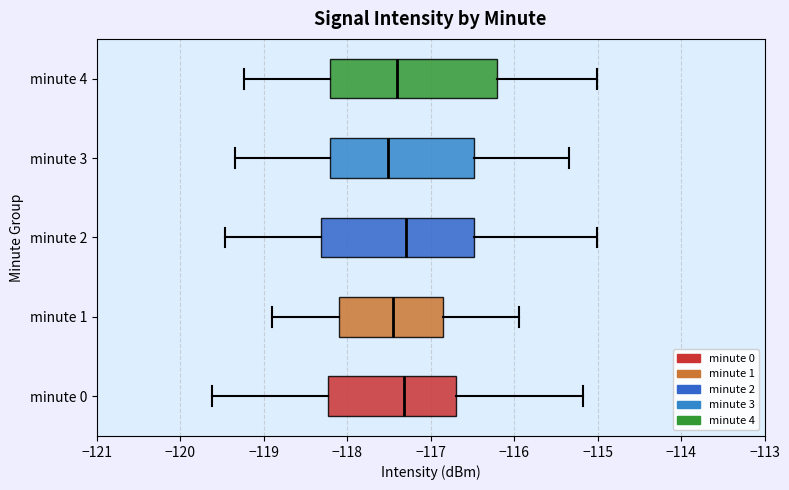

Where does the median line of the box for minute 1 sit on the x-axis? The values are not printed on the chart, so give them approximately, as read against the axis.

-117.5